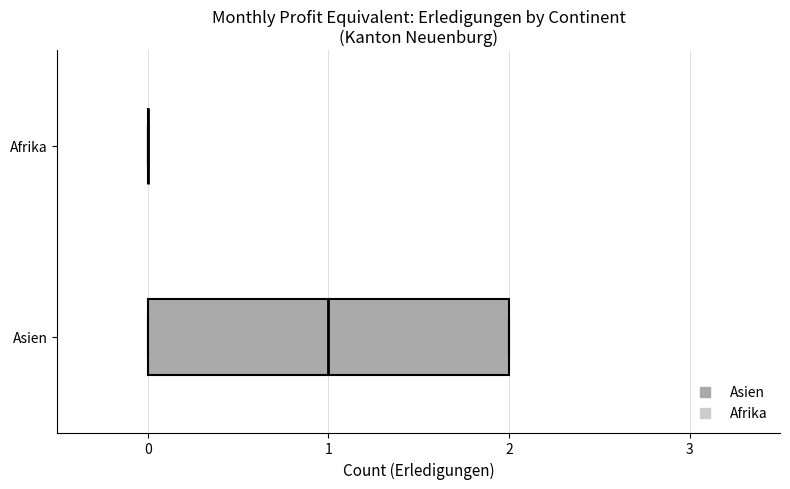

Reading bottom to top, read every box against the x-axis: the position of its median line, the range the box covers, and the ends of its whiskers. The values are not printed on the chart, so give them approximately, as read against the axis.

Asien: median 1, box 0 to 2, whiskers 0 to 2
Afrika: box collapsed to a line at 0, whiskers 0 to 0